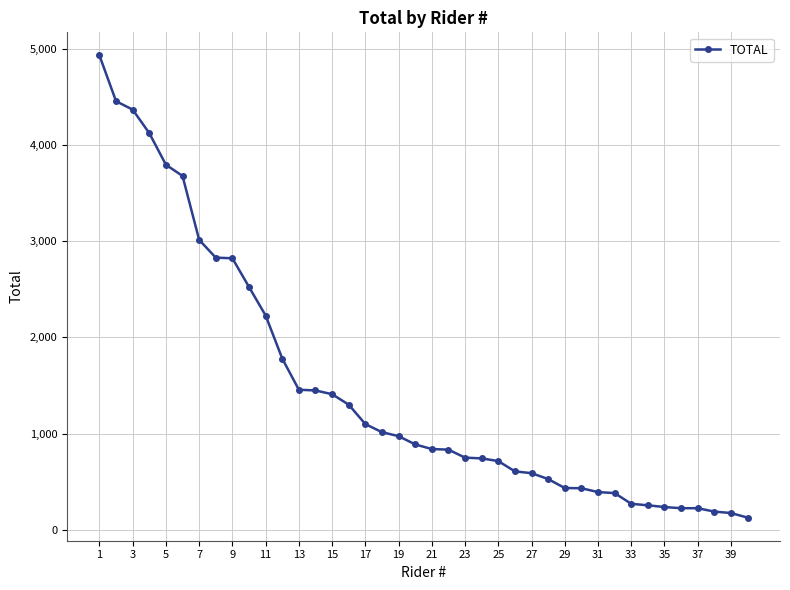

What is the average value?

1477.9